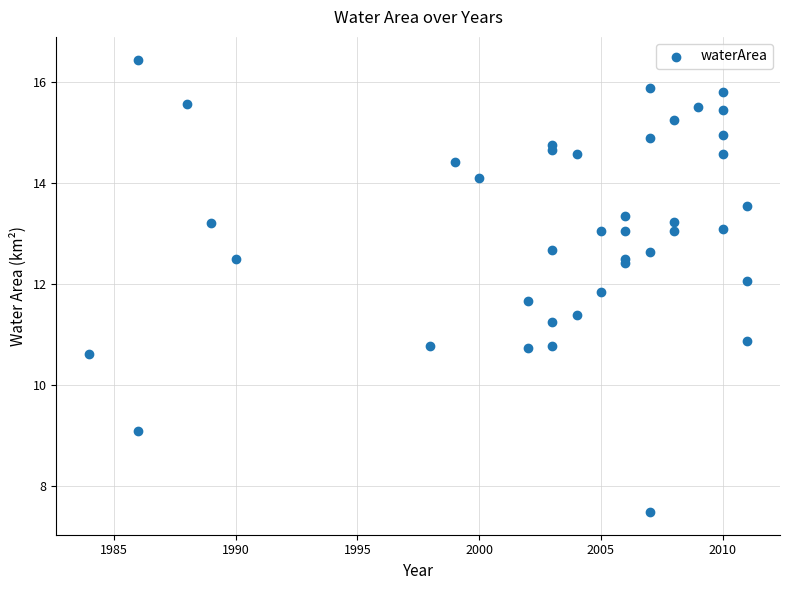

What Y value in the scatter plot is closest to 11?

10.9